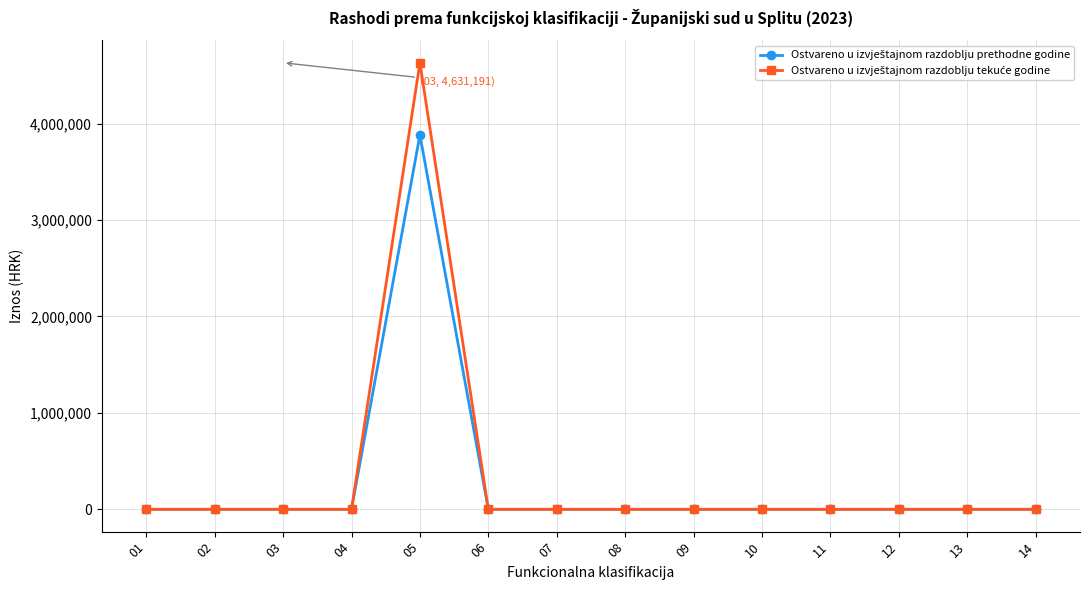

At which category is the sum across all series the highest?

05